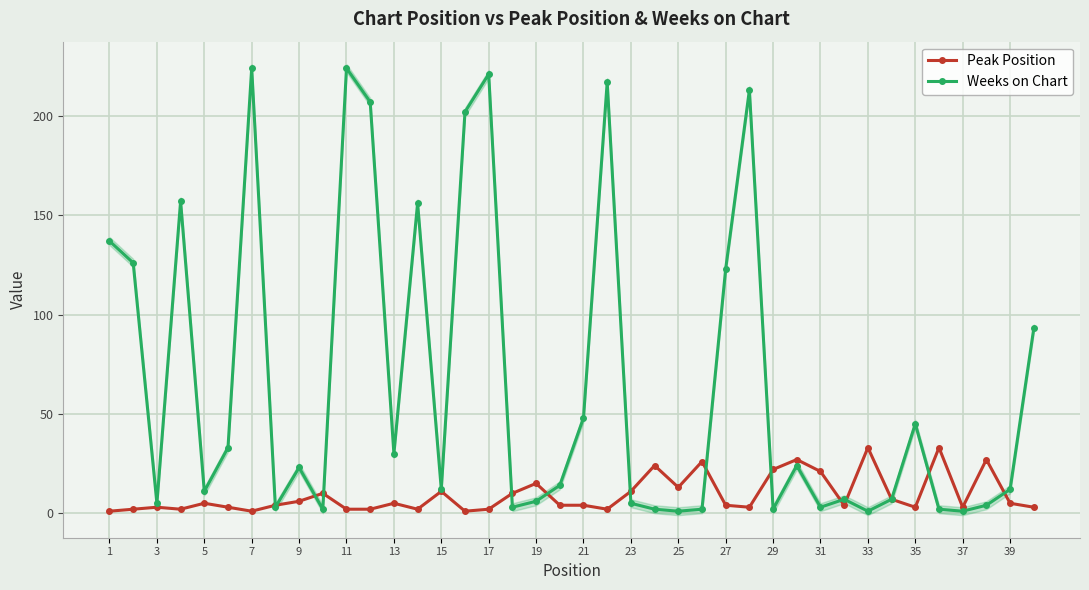

At which category does the chart reach its minimum across all series?

1